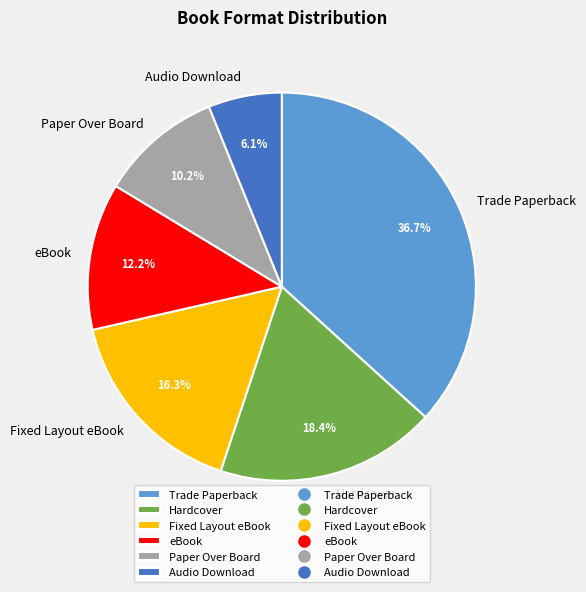

How many slices are in this pie chart?

6